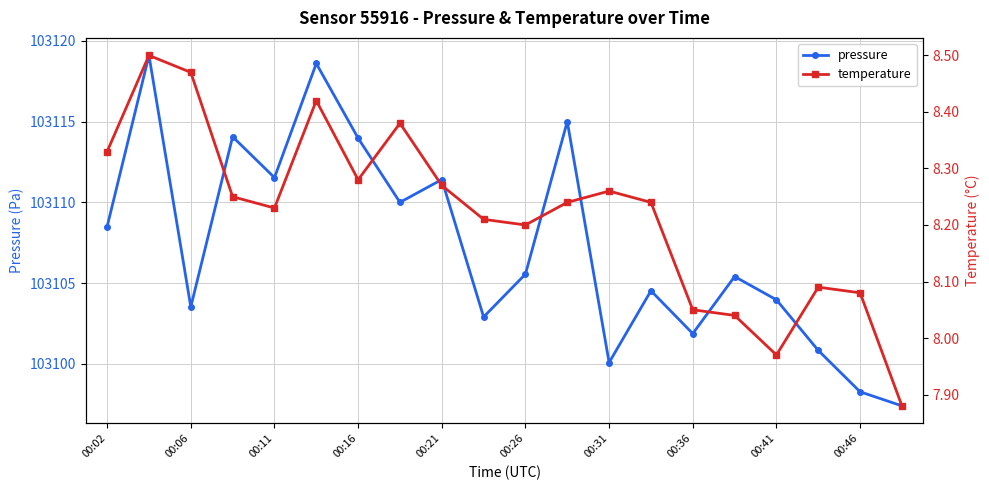

How many series are shown in this chart?

2